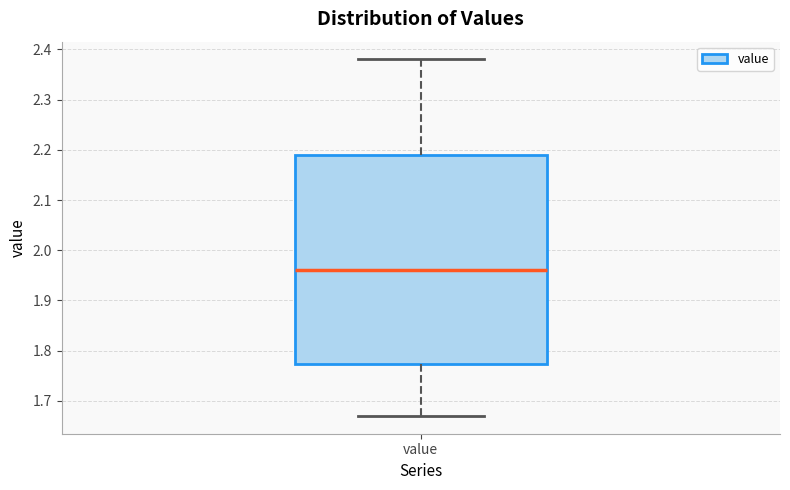

Read this box plot against the y-axis: the position of the median line, the range covered by the box, and the ends of both whiskers. The values are not printed on the chart, so give them approximately, as read against the axis.

median 1.96, box 1.77 to 2.19, whiskers 1.67 to 2.38